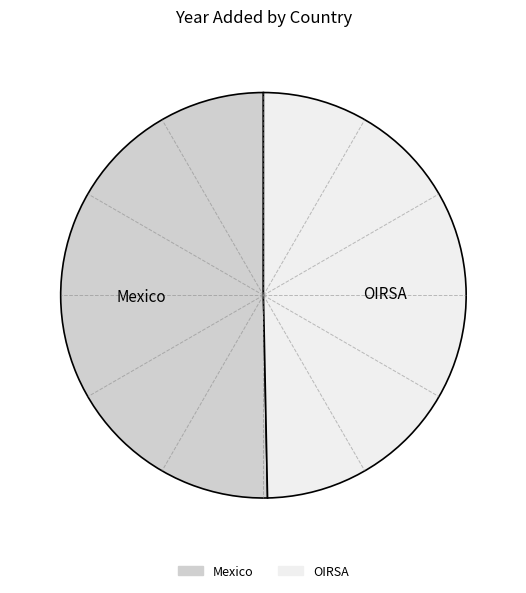

What is the majority slice?

Mexico